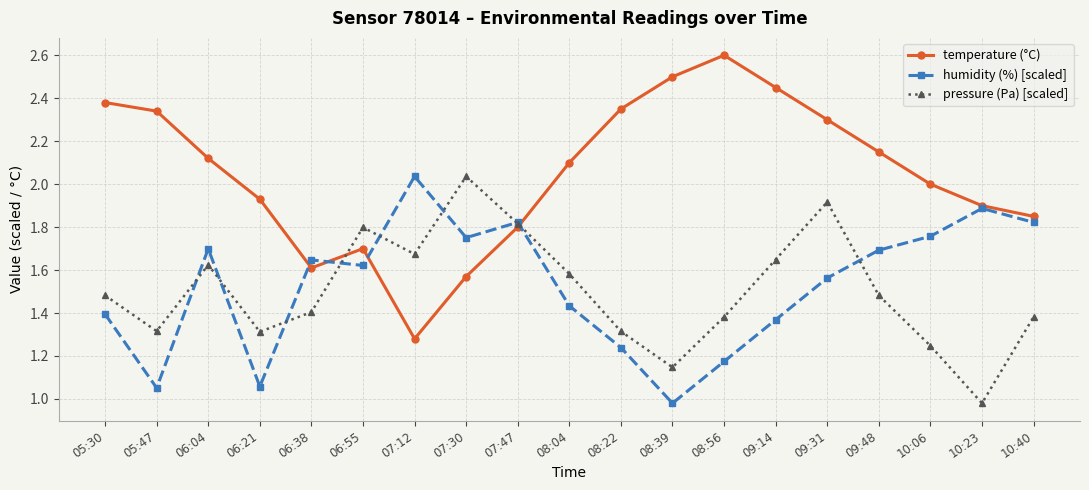

Which series has the largest total across all categories?

temperature (°C)